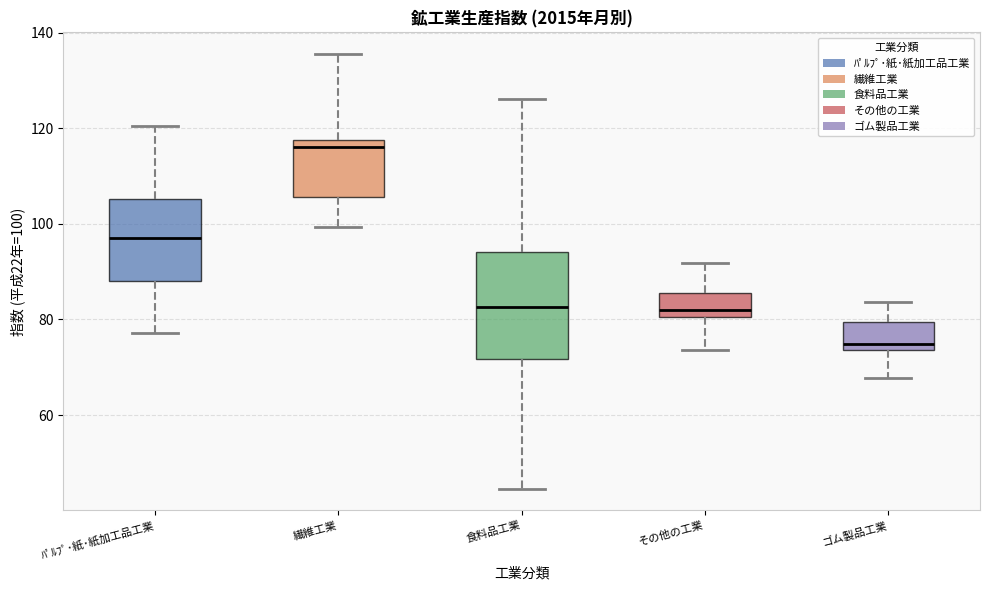

Reading left to right, read every box against the y-axis: the position of its median line, the range the box covers, and the ends of its whiskers. The values are not printed on the chart, so give them approximately, as read against the axis.

ﾊﾟﾙﾌﾟ･紙･紙加工品工業: median 96, box 88 to 106, whiskers 78 to 120
繊維工業: median 116, box 106 to 118, whiskers 100 to 136
食料品工業: median 82, box 72 to 94, whiskers 44 to 126
その他の工業: median 82, box 80 to 86, whiskers 74 to 92
ゴム製品工業: median 74 (just above the box's lower edge), box 74 to 80, whiskers 68 to 84